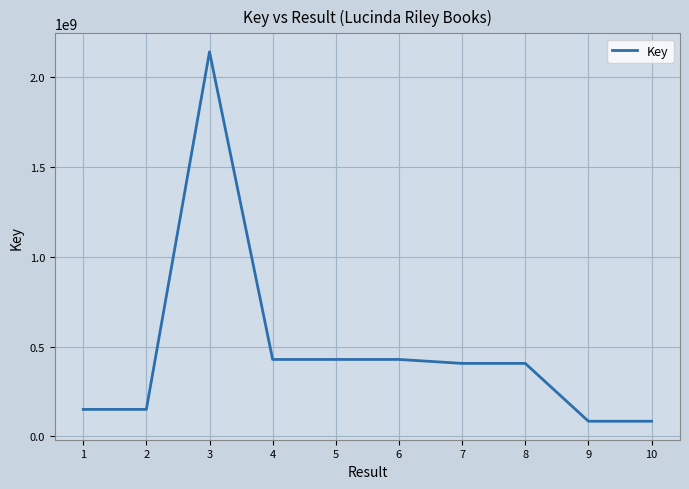

The value at 3 is 2141791777. True or false?

True